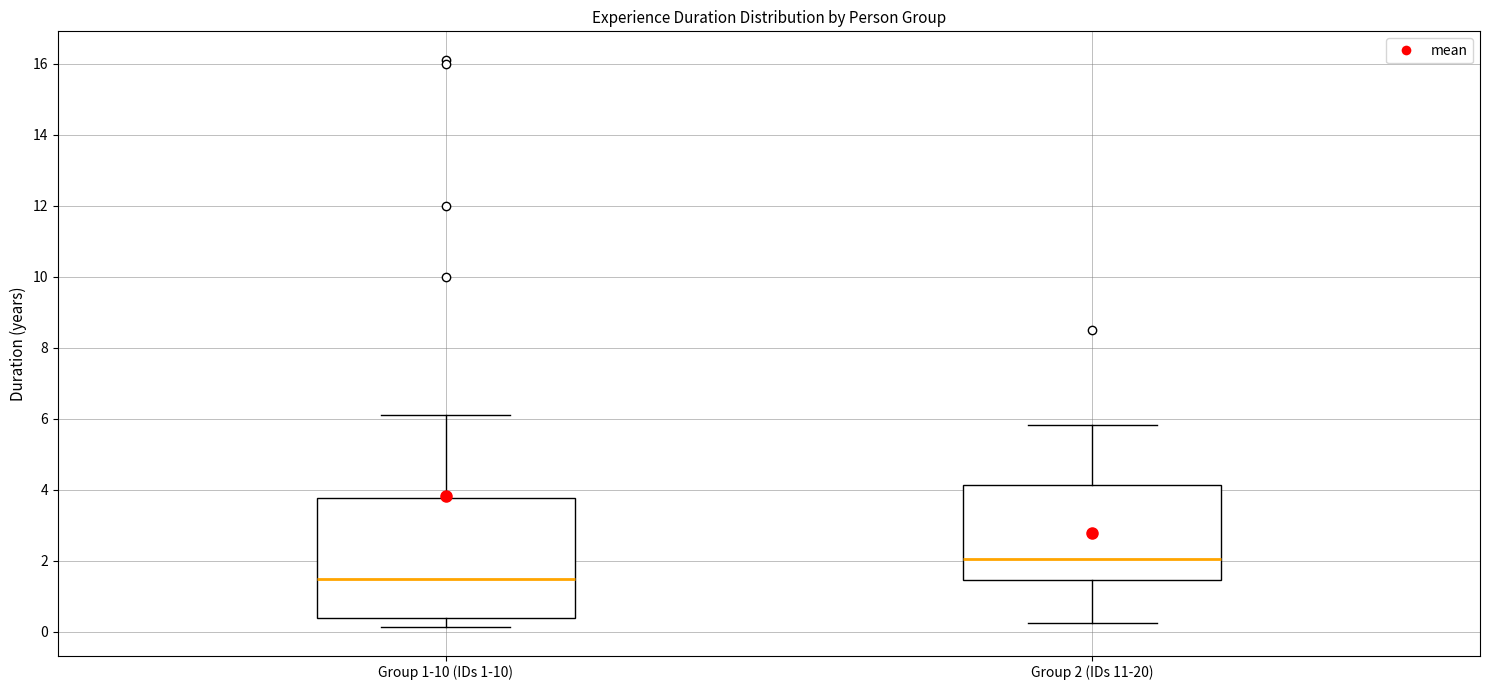

Which box has the highest median line?

Group 2 (IDs 11-20)